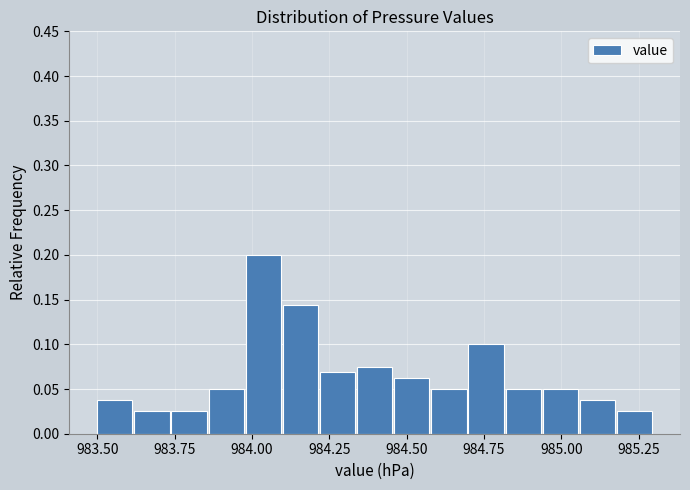

Around what value on the x-axis is the tallest bar? Give the approximate position of its centre, as read against the axis.

984.05